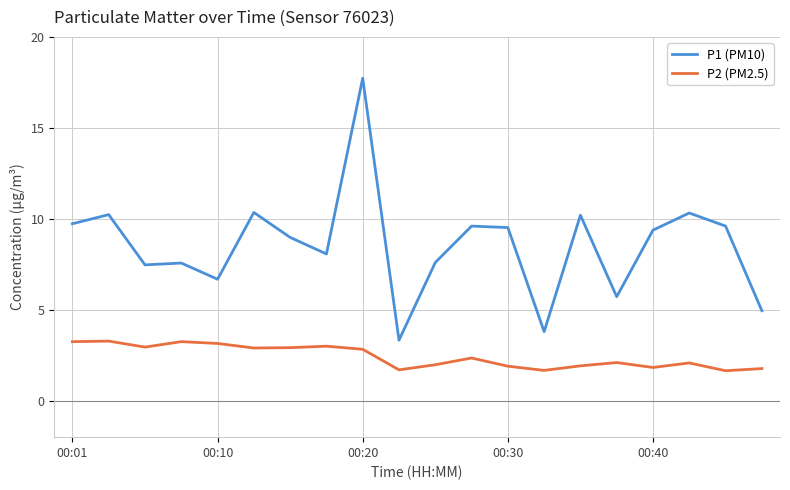

Does the chart display data point markers on the line(s)?

No